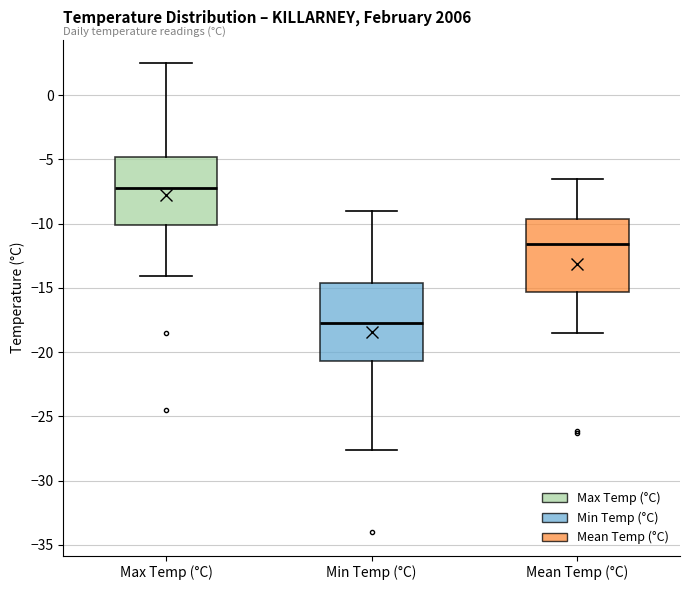

Where does the median line of the box for Max Temp (°C) sit on the y-axis? The values are not printed on the chart, so give them approximately, as read against the axis.

-7.0